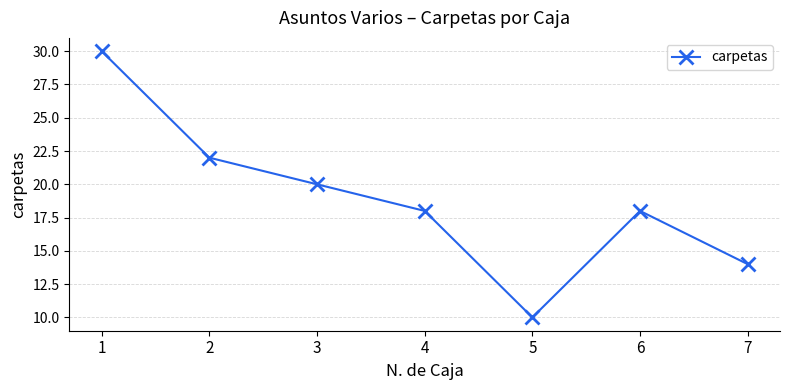

Which has a higher value, 7 or 4?

4